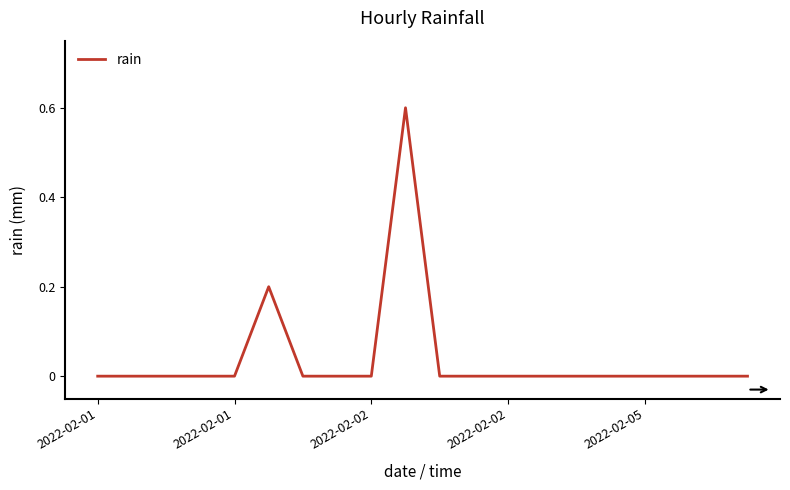

What is the difference between the maximum and minimum values?

0.6